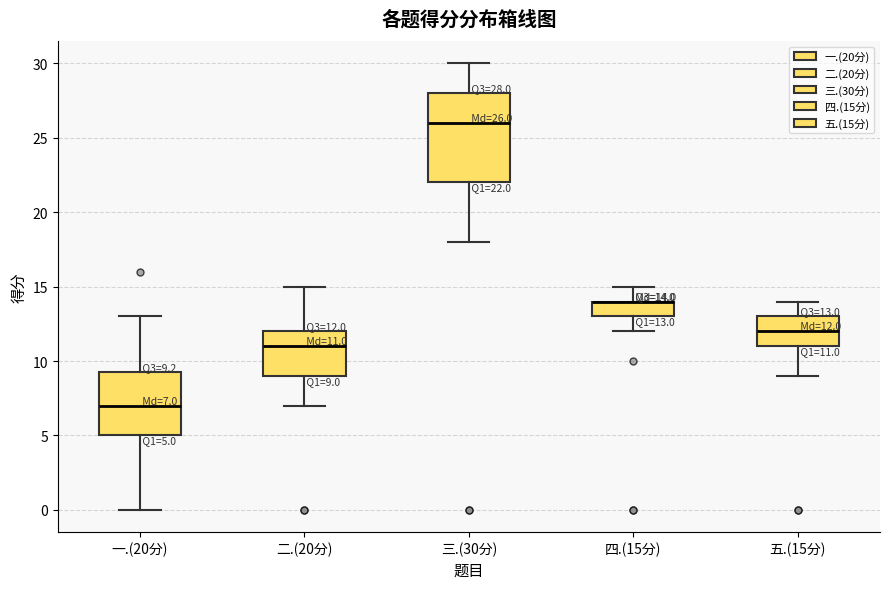

Comparing the boxes themselves (not the whiskers), which one is the tallest?

三.(30分)